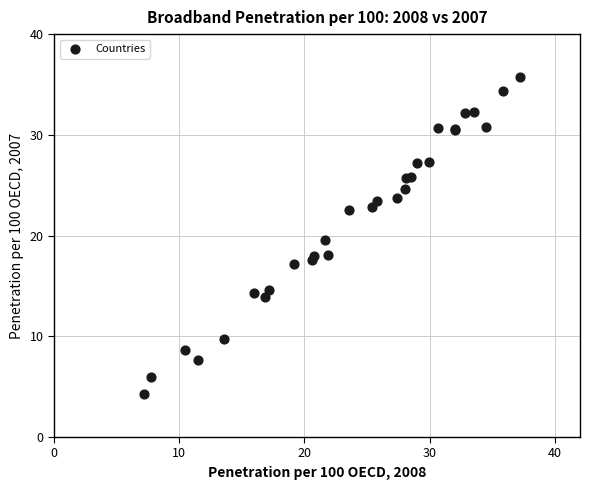

What Y value in the scatter plot is closest to 20?

19.6